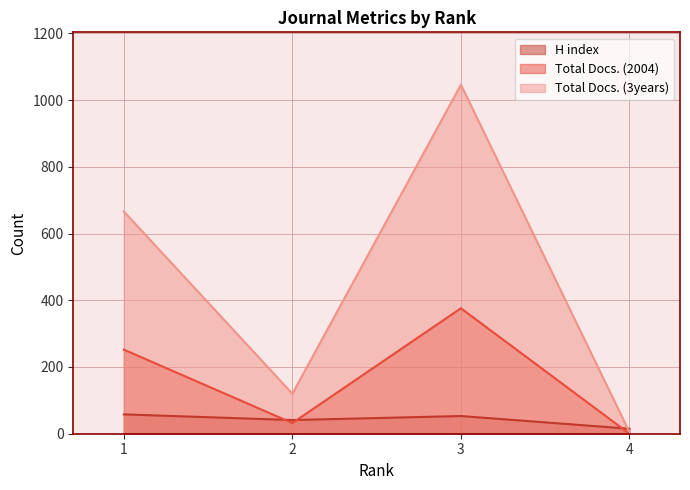

Rank the series by their maximum value, from highest to lowest.

Total Docs. (3years), Total Docs. (2004), H index